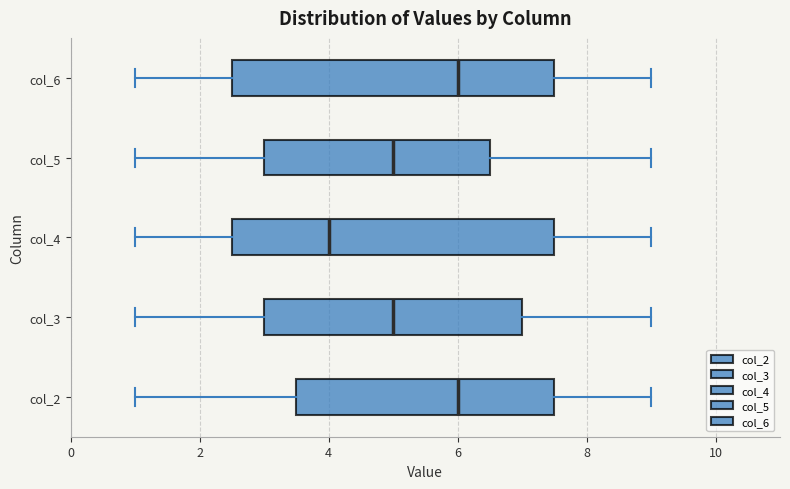

Reading bottom to top, read every box against the x-axis: the position of its median line, the range the box covers, and the ends of its whiskers. The values are not printed on the chart, so give them approximately, as read against the axis.

col_2: median 6.0, box 3.6 to 7.6, whiskers 1.0 to 9.0
col_3: median 5.0, box 3.0 to 7.0, whiskers 1.0 to 9.0
col_4: median 4.0, box 2.6 to 7.6, whiskers 1.0 to 9.0
col_5: median 5.0, box 3.0 to 6.6, whiskers 1.0 to 9.0
col_6: median 6.0, box 2.6 to 7.6, whiskers 1.0 to 9.0